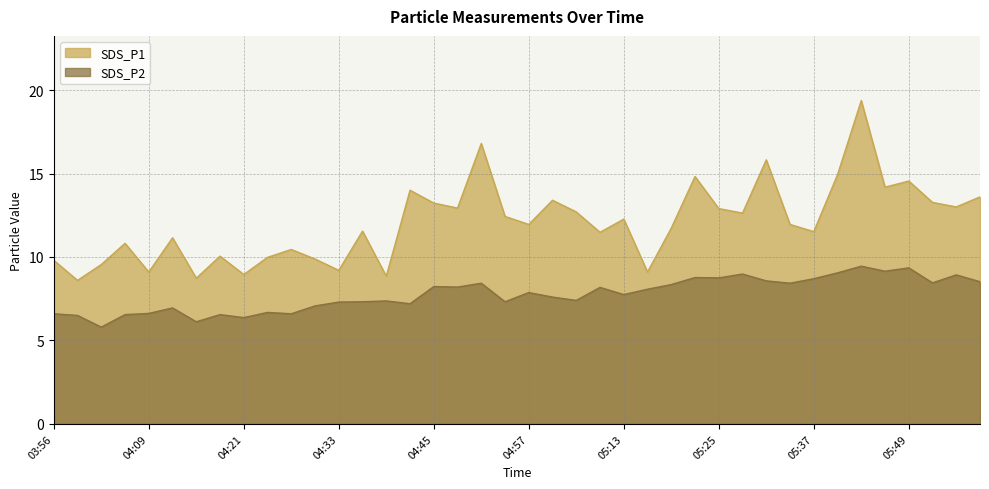

Where is the first local minimum for SDS_P1?

03:59